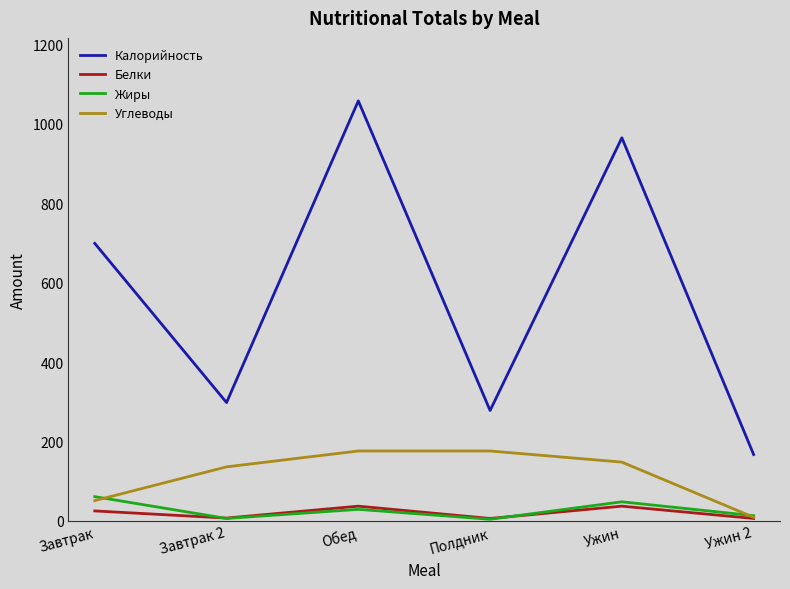

True or false: Жиры and Калорийность intersect in this chart.

False